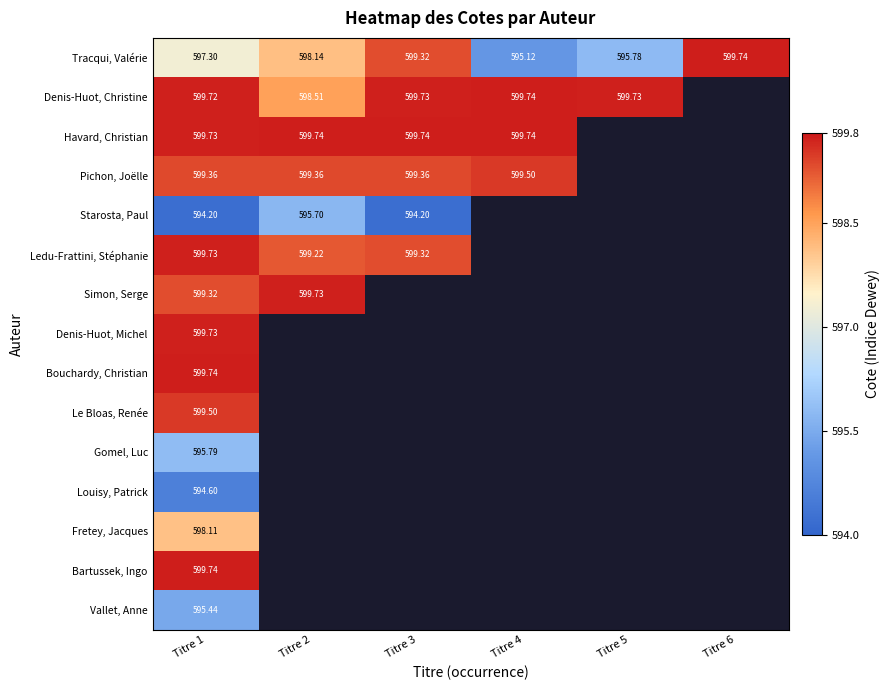

What is the total value across all series at Titre 3?

3591.7